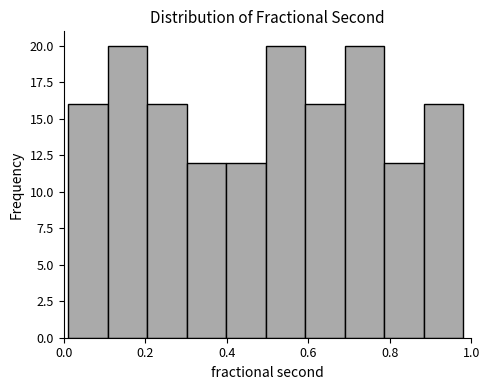

Reading left to right, list every bar in this chart as the range it spans on the x-axis followed by its height. Neither the bar edges nor the heights are printed on the chart, so give them approximately, as read against the axes.

0.02 to 0.10: 16
0.10 to 0.20: 20
0.20 to 0.30: 16
0.30 to 0.40: 12
0.40 to 0.50: 12
0.50 to 0.60: 20
0.60 to 0.68: 16
0.68 to 0.78: 20
0.78 to 0.88: 12
0.88 to 0.98: 16